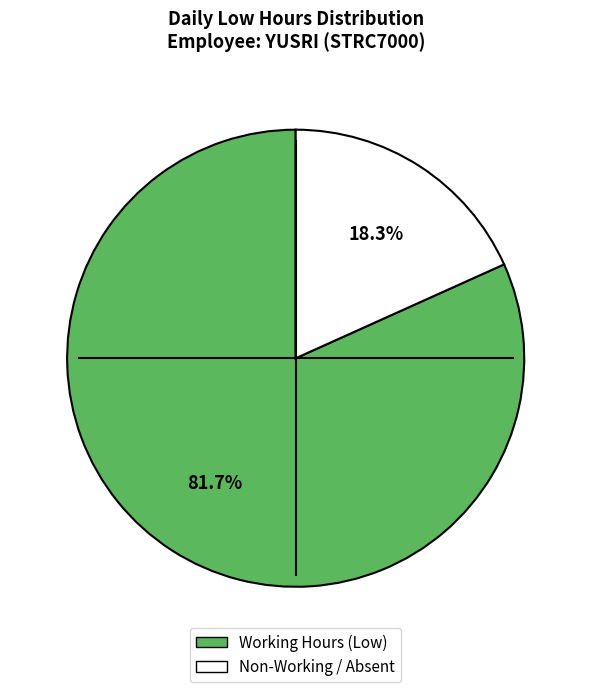

Does any single category account for the majority?

Yes